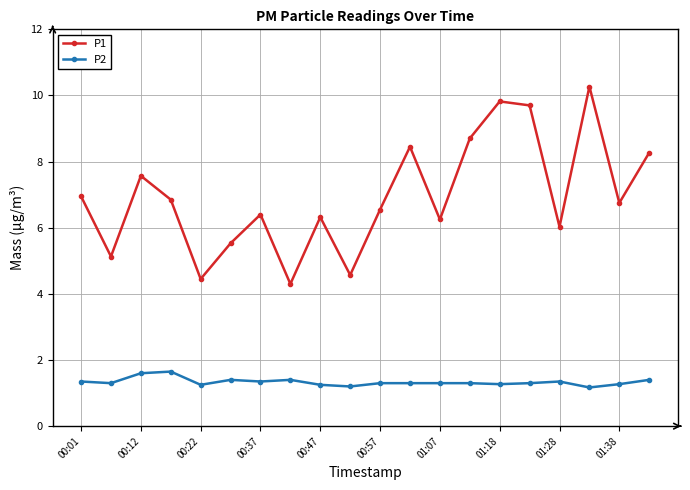

Rank the series by their average value, from highest to lowest.

P1, P2